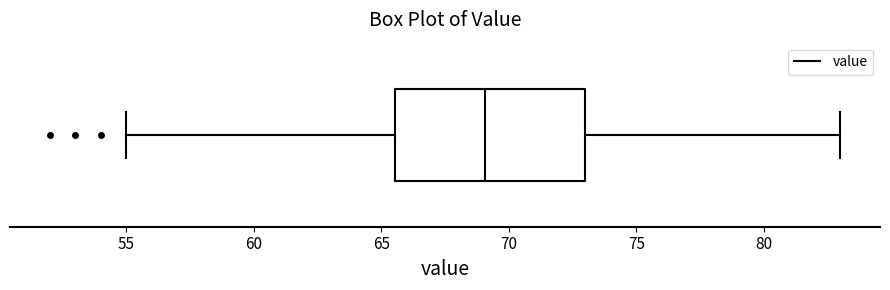

Where is the left edge of the box on the x-axis? The values are not printed on the chart, so give them approximately, as read against the axis.

65.5